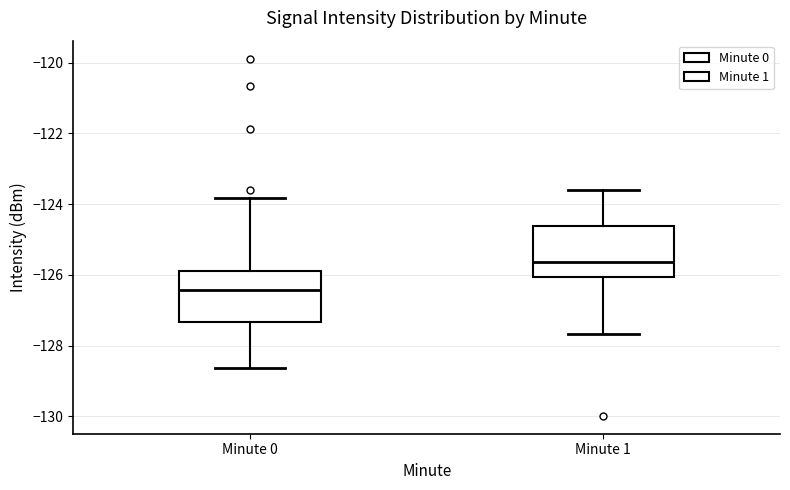

Where does the upper whisker of the box for Minute 0 end on the y-axis? The values are not printed on the chart, so give them approximately, as read against the axis.

-123.8